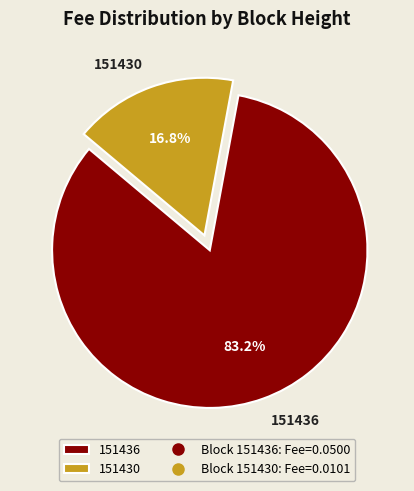

How many slices are in this pie chart?

2